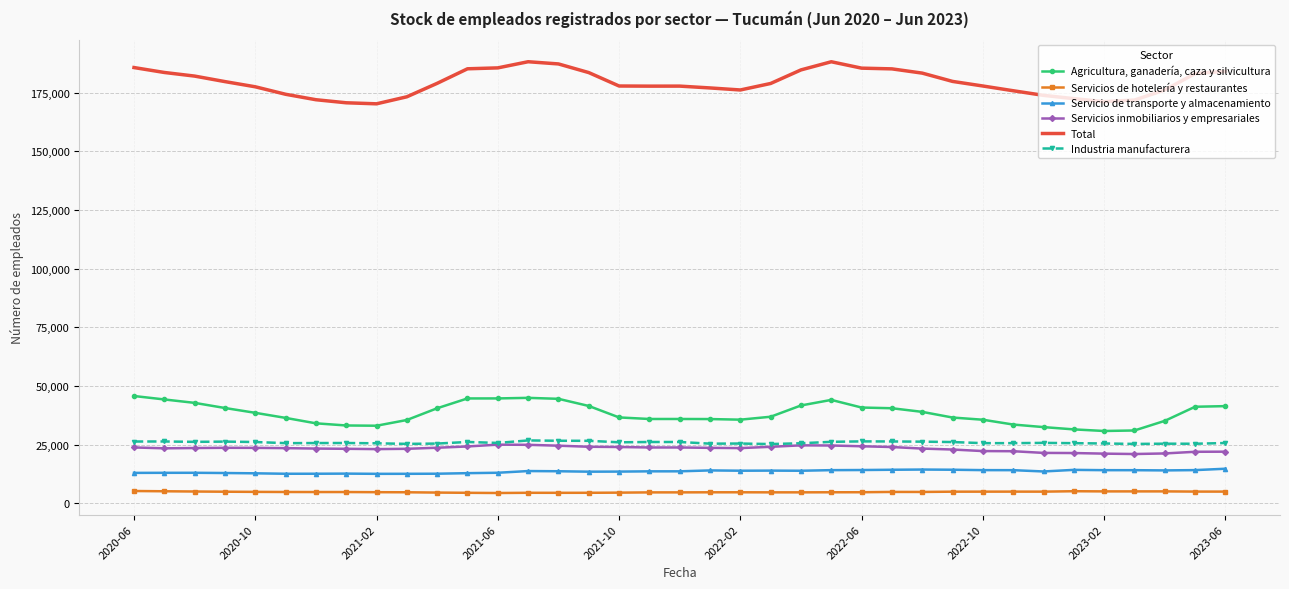

Which series has the widest spread of values?

Total